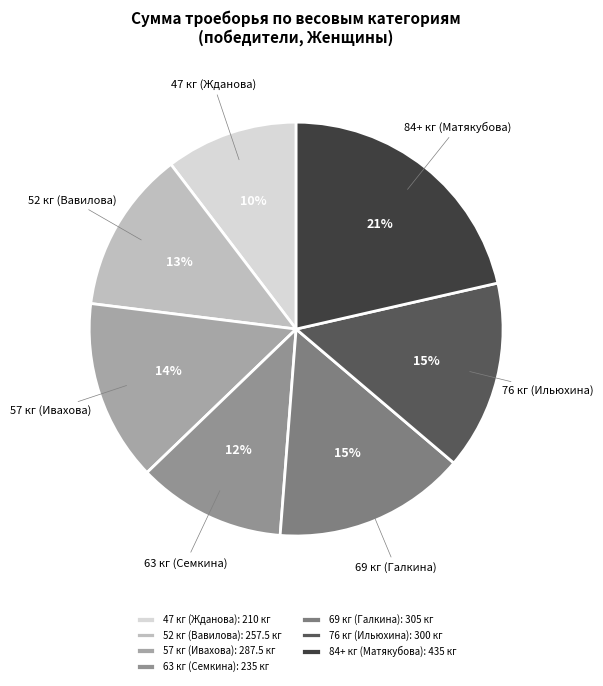

Which has a higher value, 69 кг (Галкина) or 52 кг (Вавилова)?

69 кг (Галкина)